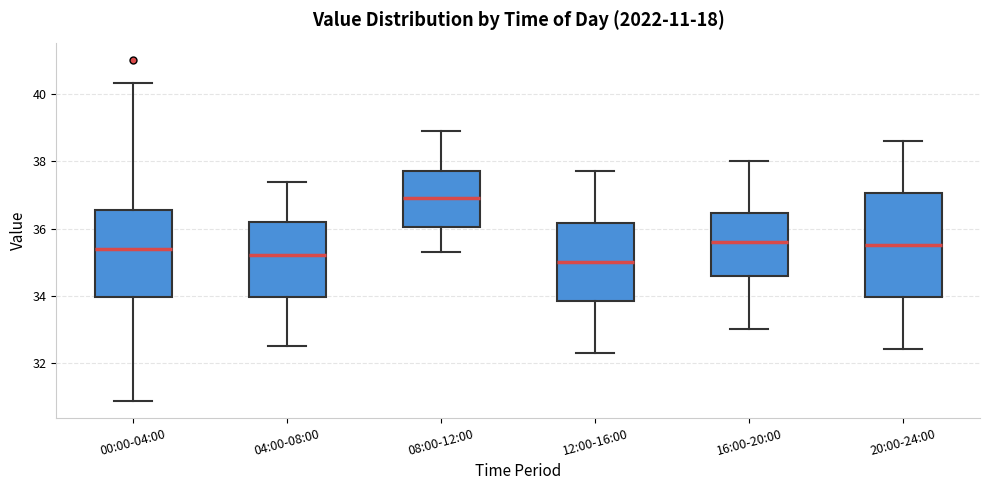

Reading left to right, read every box against the y-axis: the position of its median line, the range the box covers, and the ends of its whiskers. The values are not printed on the chart, so give them approximately, as read against the axis.

00:00-04:00: median 35.4, box 34.0 to 36.6, whiskers 30.8 to 40.4
04:00-08:00: median 35.2, box 34.0 to 36.2, whiskers 32.6 to 37.4
08:00-12:00: median 37.0, box 36.0 to 37.8, whiskers 35.4 to 39.0
12:00-16:00: median 35.0, box 33.8 to 36.2, whiskers 32.4 to 37.8
16:00-20:00: median 35.6, box 34.6 to 36.4, whiskers 33.0 to 38.0
20:00-24:00: median 35.6, box 34.0 to 37.0, whiskers 32.4 to 38.6